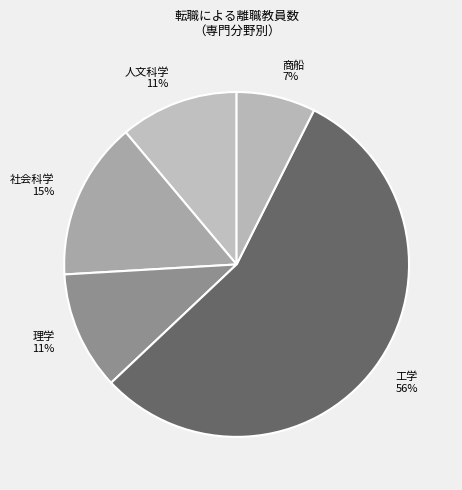

Does any single category account for the majority?

Yes